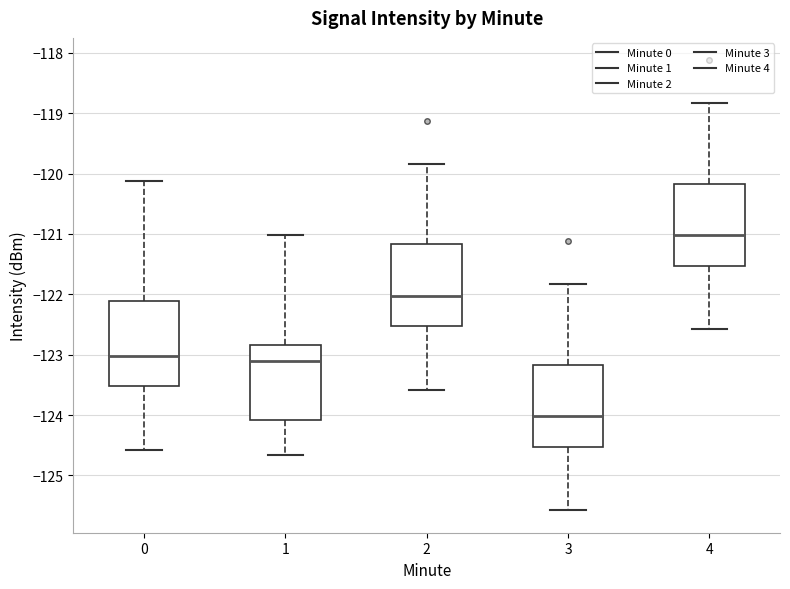

Where is the lower edge of the box at x = 3 on the y-axis? The values are not printed on the chart, so give them approximately, as read against the axis.

-124.5